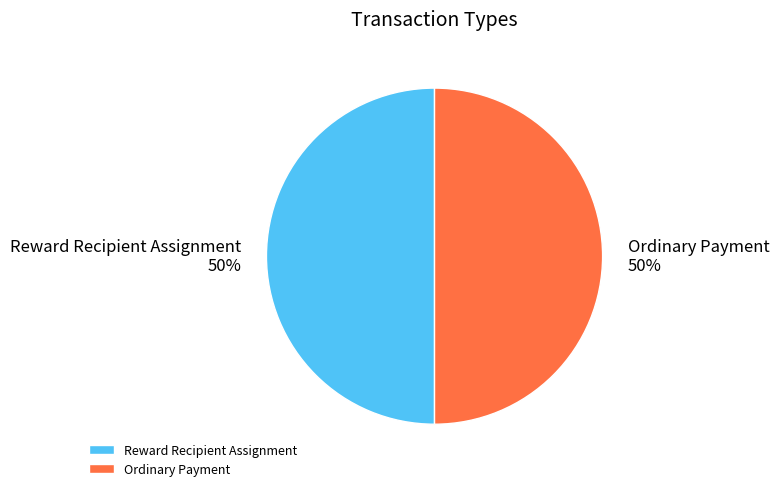

To the nearest percent, what is the combined percentage of Reward Recipient Assignment and Ordinary Payment?

100%